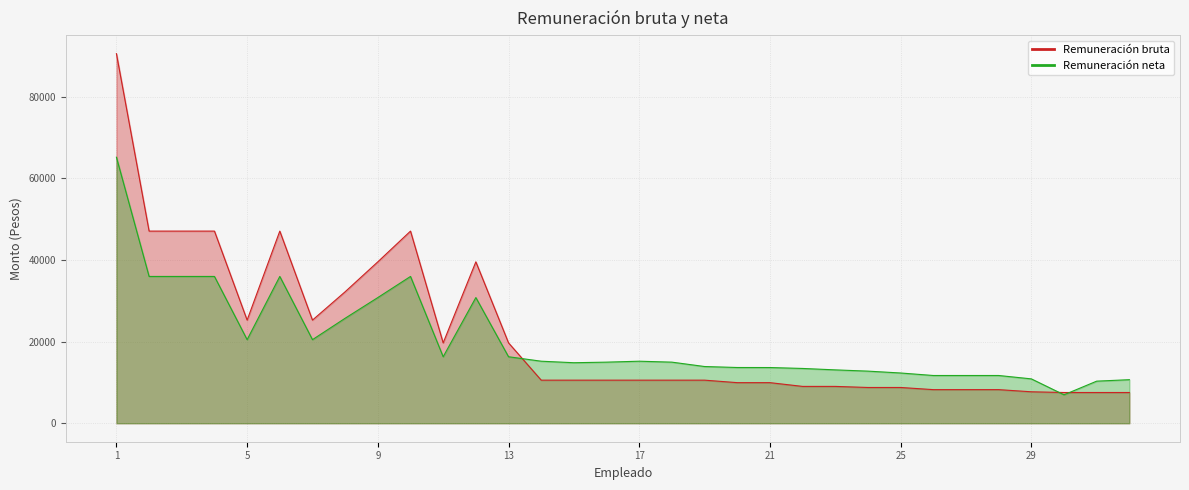

Reading left to right, list all the values displayed in this chart.

Remuneración bruta: 90589.0	47100.4	47100.4	47100.4	25282.9	47100.4	25282.9	32232.5	39566.8	47100.4	19704.0	39566.8	19704.0	10561.4	10561.4	10561.4	10561.4	10561.4	10561.4	9951.9	9951.9	9031.9	9031.9	8767.9	8767.9	8240.0	8240.0	8240.0	7712.1	7536.1	7536.1	7536.1
Remuneración neta: 65208.8	35984.6	35984.6	35984.6	20489.1	35984.6	20489.1	25736.2	30806.7	35984.6	16299.7	30806.7	16299.7	15206.6	14837.1	14977.1	15206.6	14977.1	13903.6	13664.7	13656.0	13431.5	13081.3	12775.1	12317.0	11704.6	11704.6	11704.6	10877.0	6973.6	10317.5	10678.2